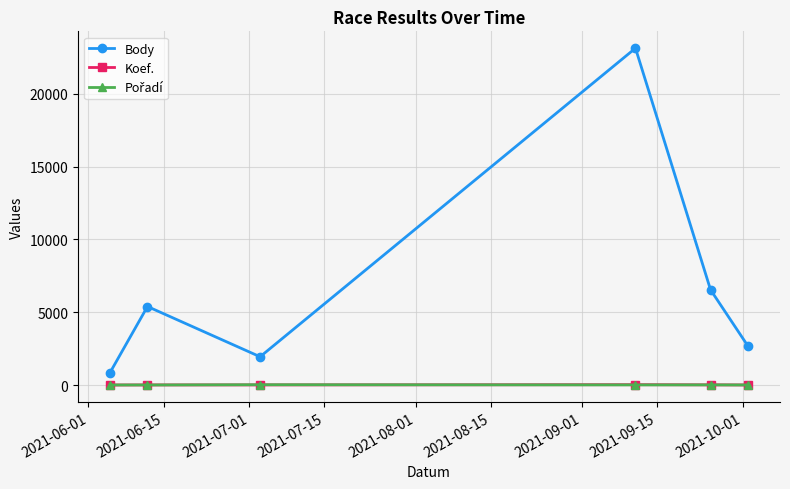

True or false: Body and Koef. intersect in this chart.

False